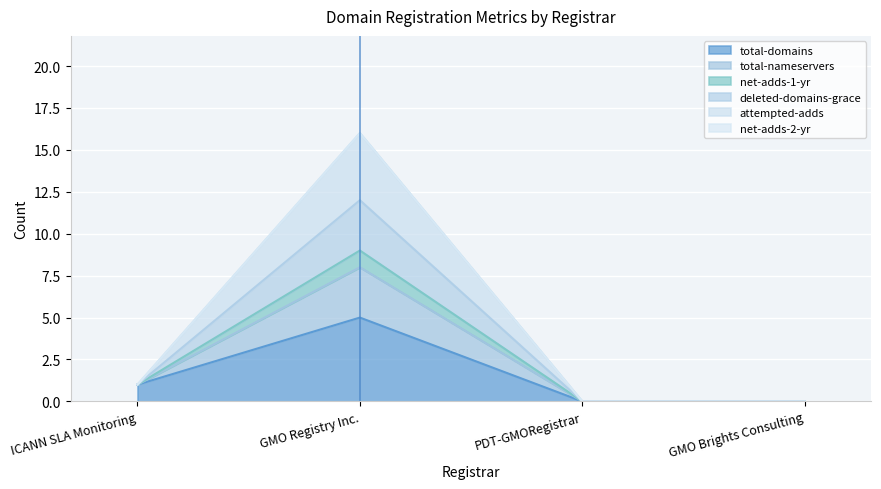

Which label corresponds to the largest value in the chart?

GMO Registry Inc.